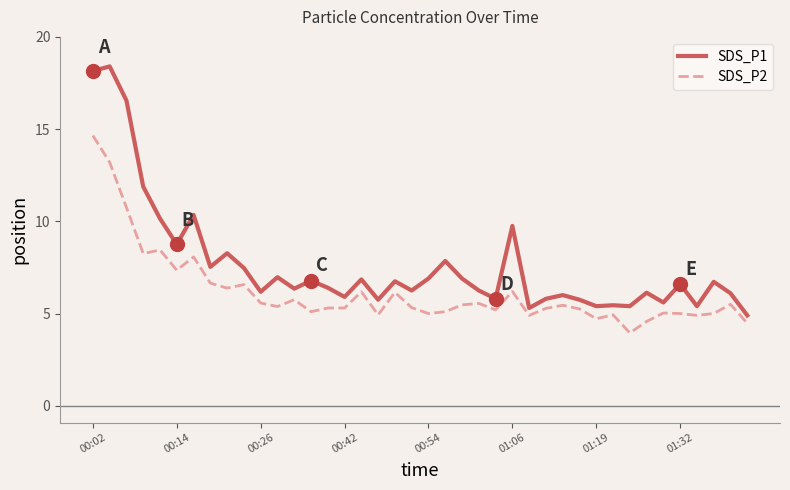

What is the difference between the maximum and minimum values in the SDS_P2 series?

10.7